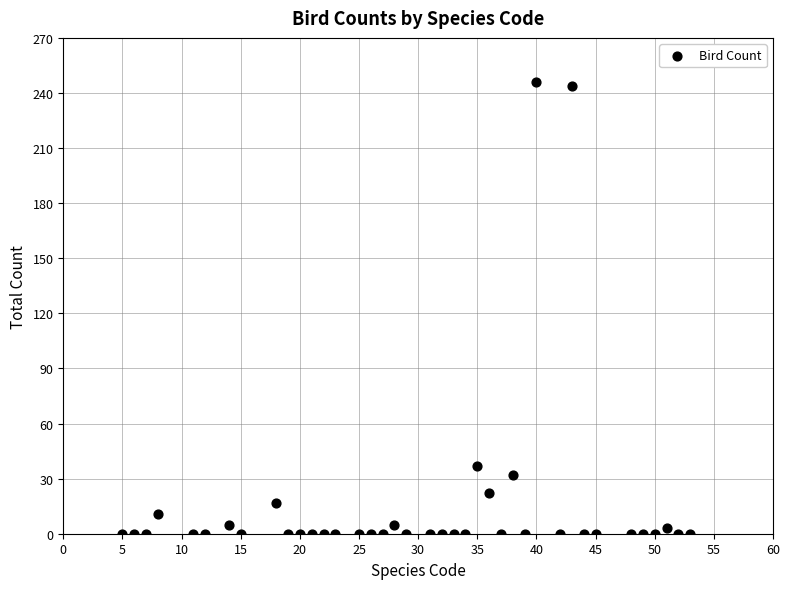

What Y value in the scatter plot is closest to 123?

37